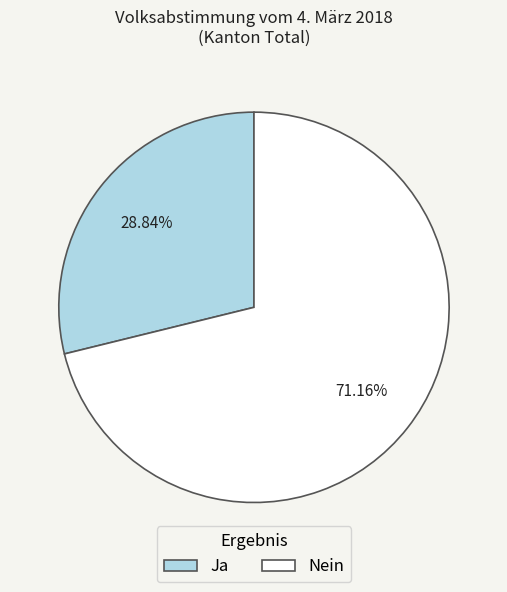

What is the ratio of the value at Nein to the value at Ja?

2.5